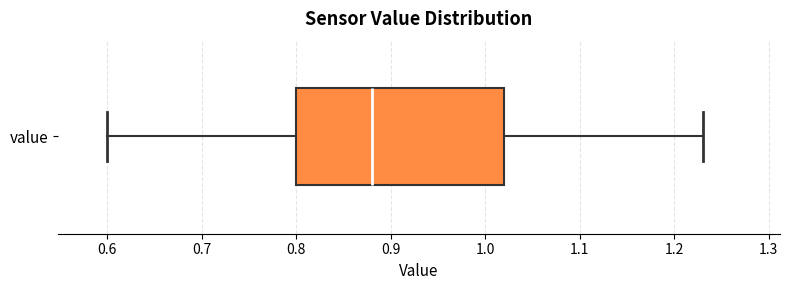

Where does the left whisker of the box for value end on the x-axis? The values are not printed on the chart, so give them approximately, as read against the axis.

0.60